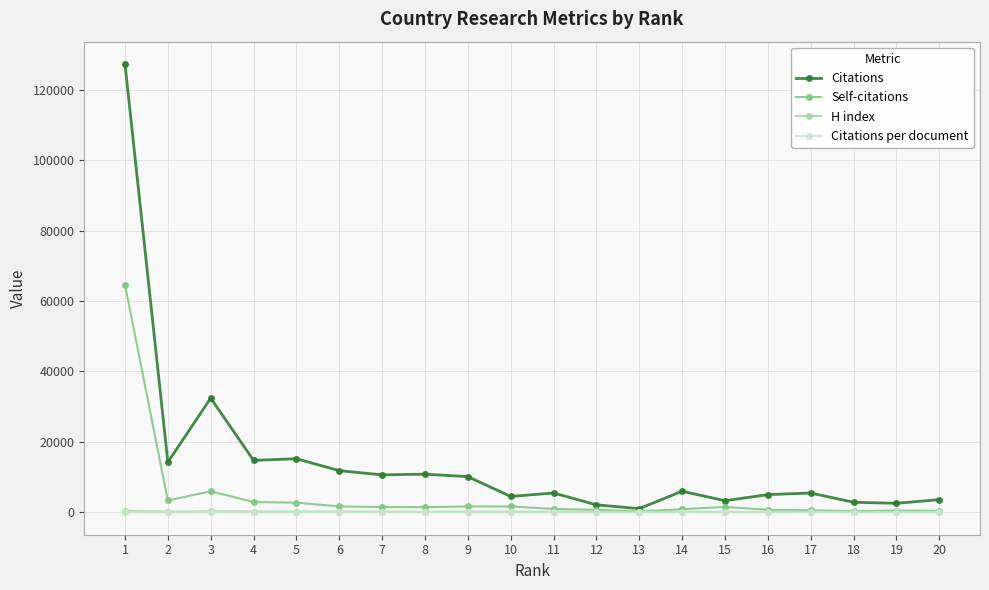

True or false: Self-citations has more than 0 interior local peaks.

True